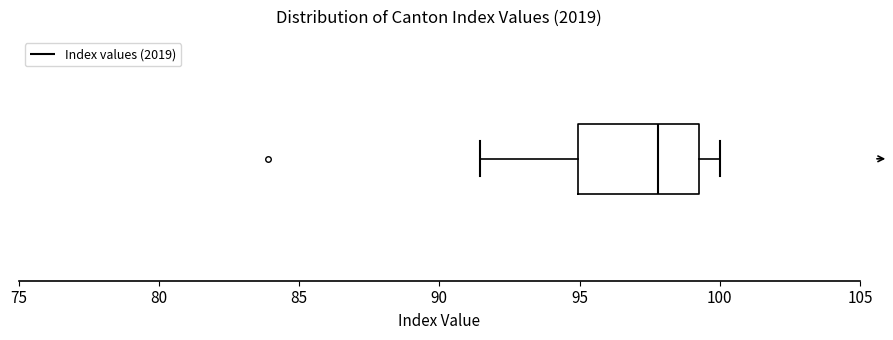

Where does the left whisker of the box end on the x-axis? The values are not printed on the chart, so give them approximately, as read against the axis.

91.5